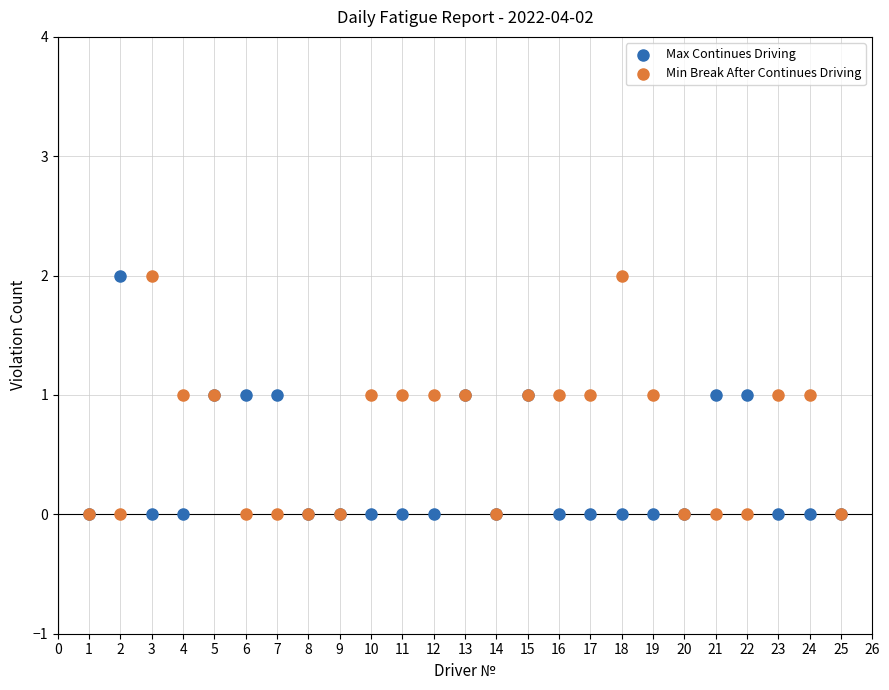

What are all the series names shown in the legend?

Max Continues Driving, Min Break After Continues Driving